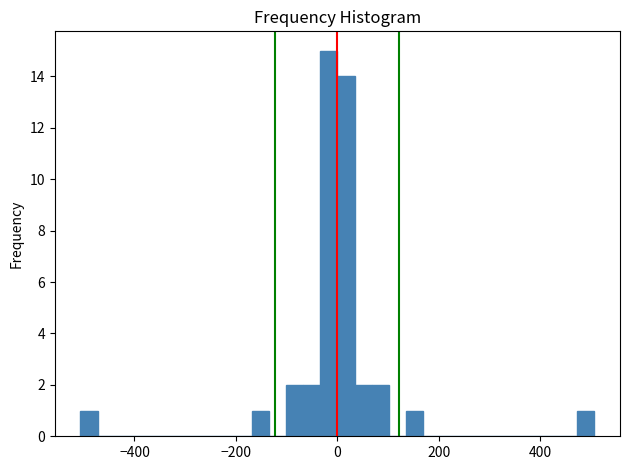

Read against the x-axis, roughly where is the centre of the tallest bar?

-20